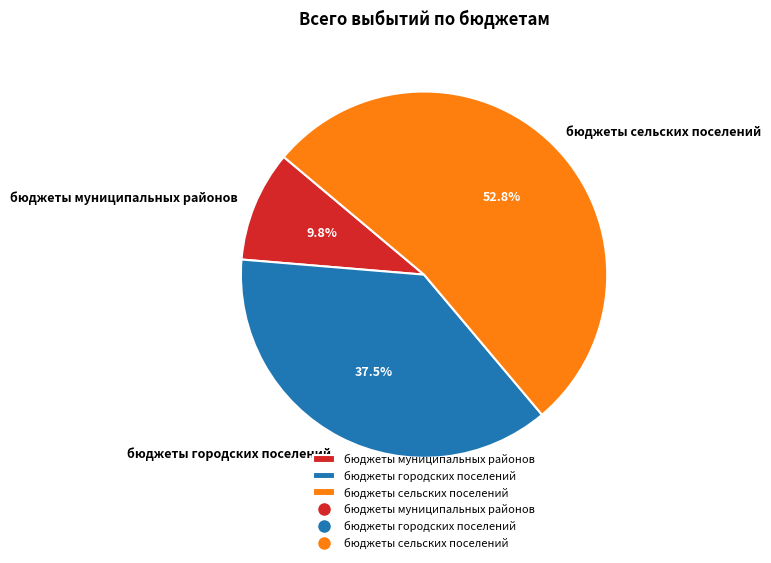

The бюджеты муниципальных районов slice represents 10% of the pie. True or false?

True